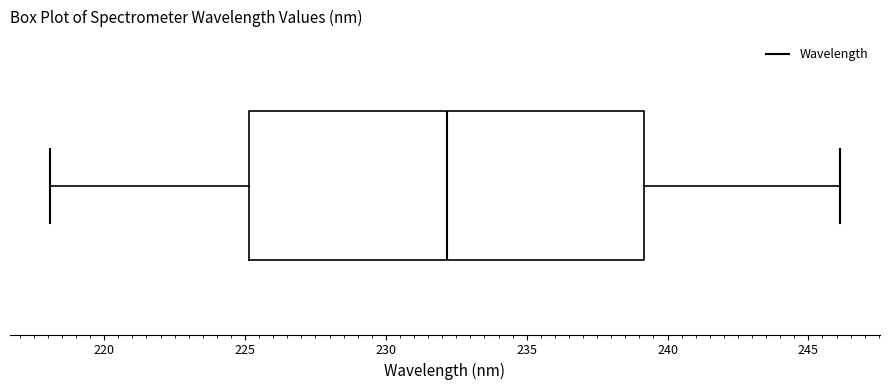

Transcribe this box plot: give where the median line is, the range the box spans, and where the two whiskers end, as read against the x-axis. The values are not printed on the chart, so give them approximately, as read against the axis.

median 232, box 225 to 239, whiskers 218 to 246